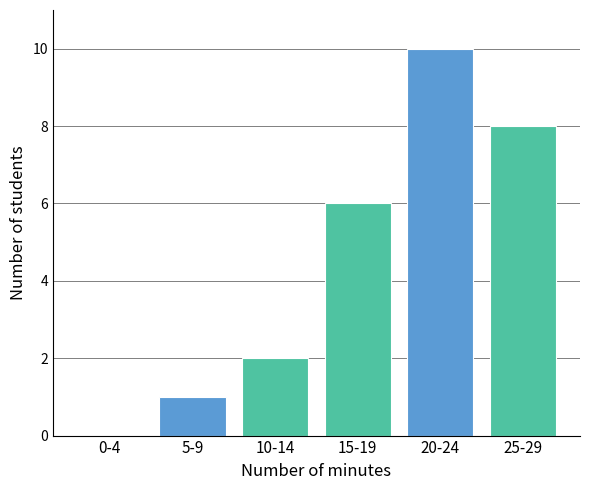

Reading right to left, transcribe all the data shown in this chart.

25-29=8	20-24=10	15-19=6	10-14=2	5-9=1	0-4=0